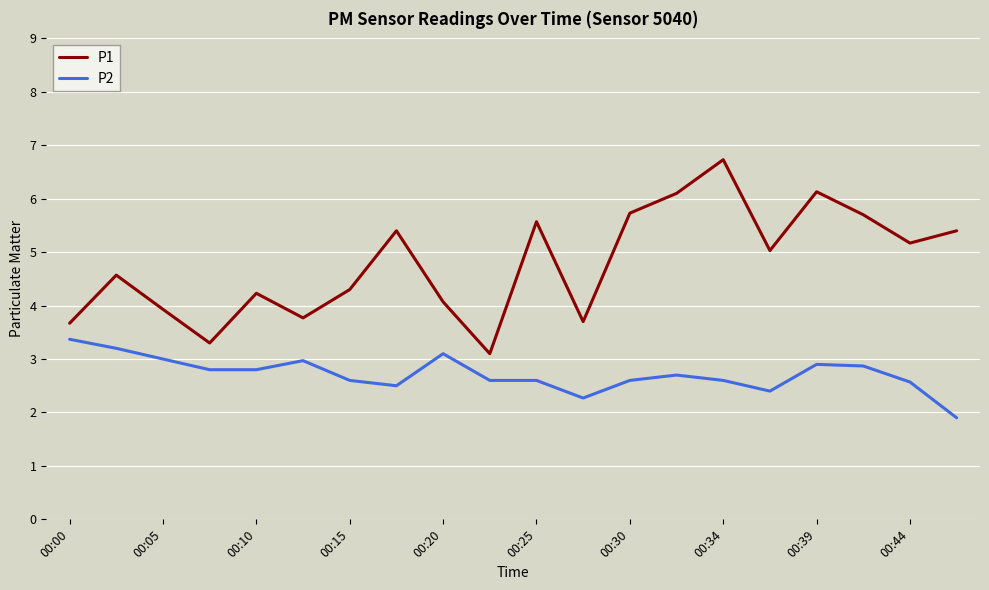

Rank the series by their maximum value, from highest to lowest.

P1, P2